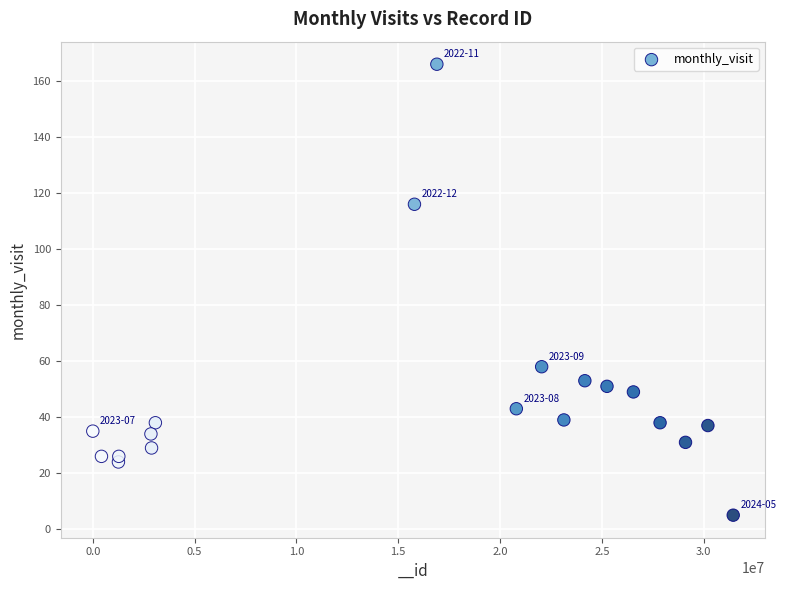

What Y value in the scatter plot is closest to 85?

58